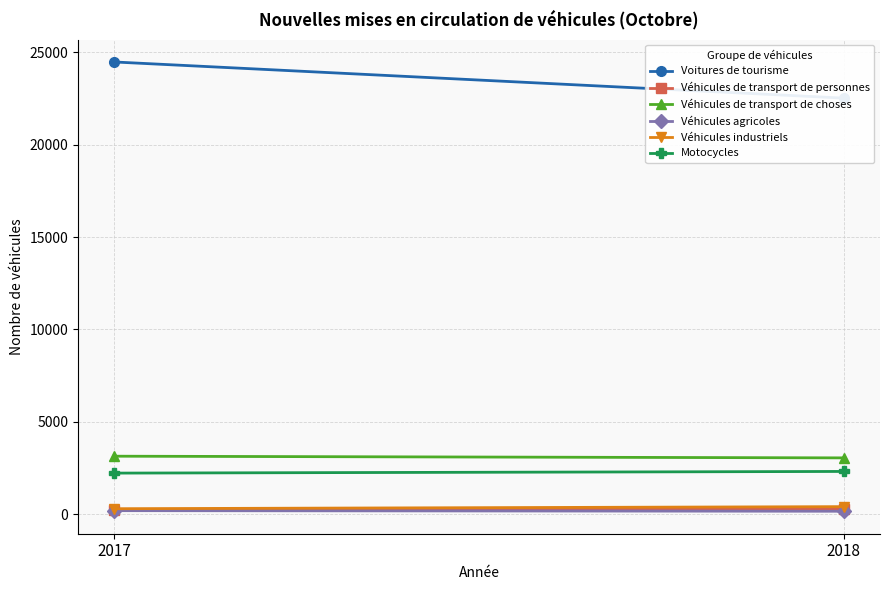

What is the sum of the Véhicules de transport de choses values at 2018 and 2017?

6199